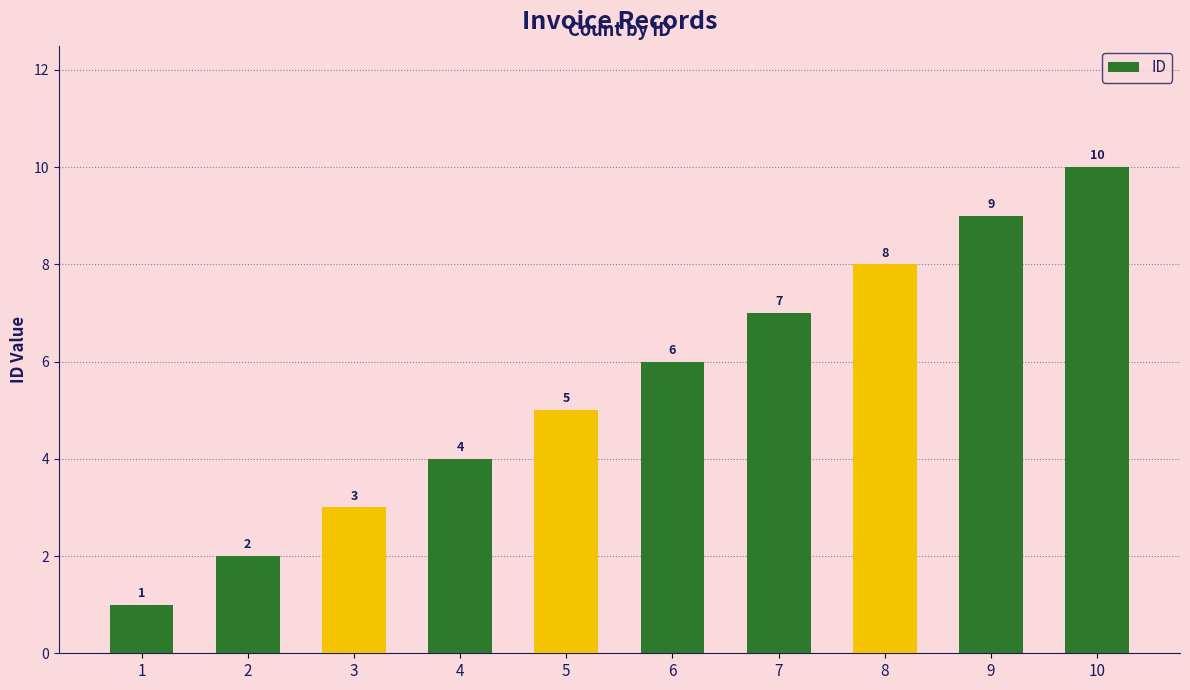

Reading left to right, transcribe all the data shown in this chart.

1=1	2=2	3=3	4=4	5=5	6=6	7=7	8=8	9=9	10=10